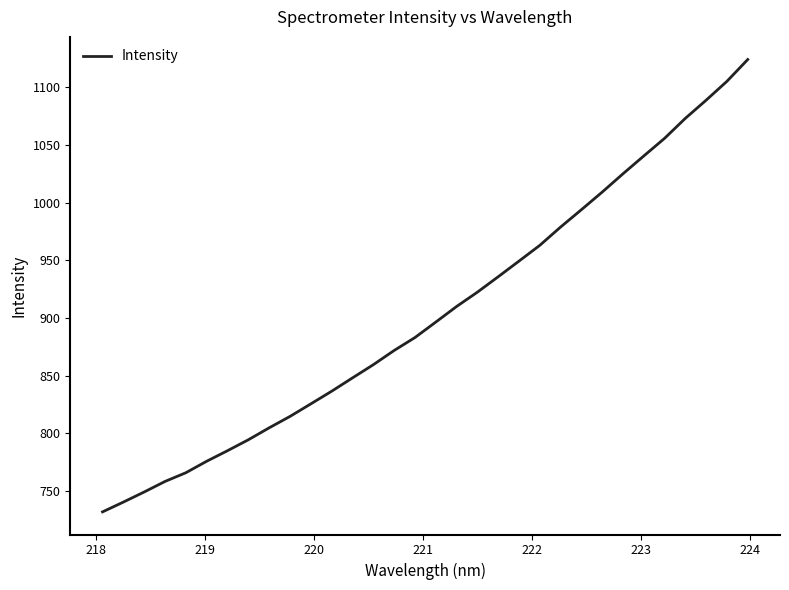

What is the smallest value displayed?

731.7